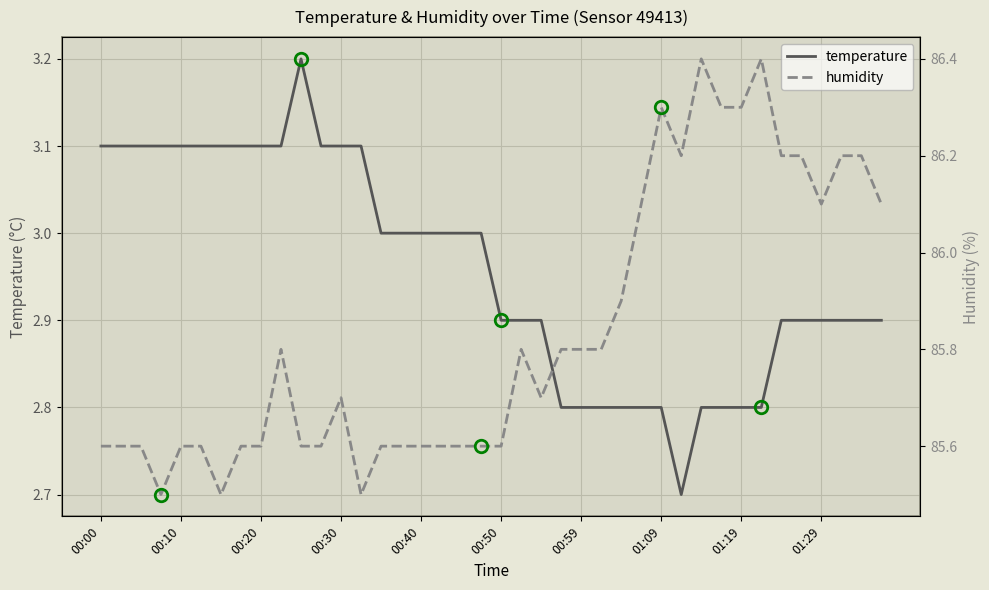

What is the average value of the humidity series?

85.8